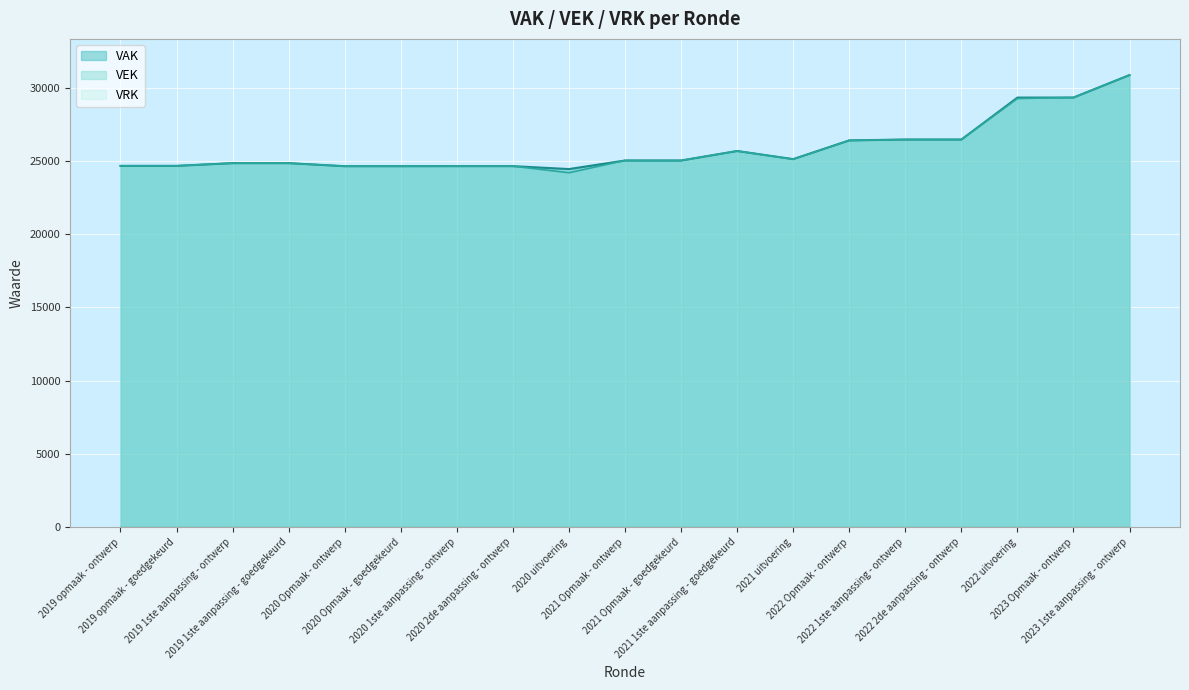

How many values in the VEK series exceed 25024?

8